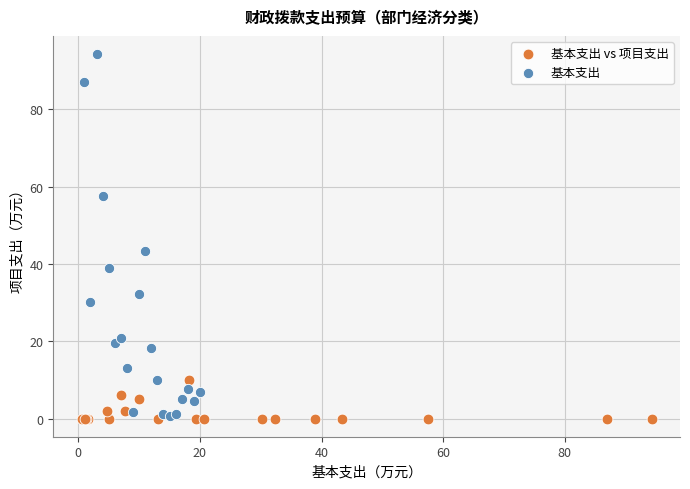

Which series has the largest Y range (max minus min)?

基本支出